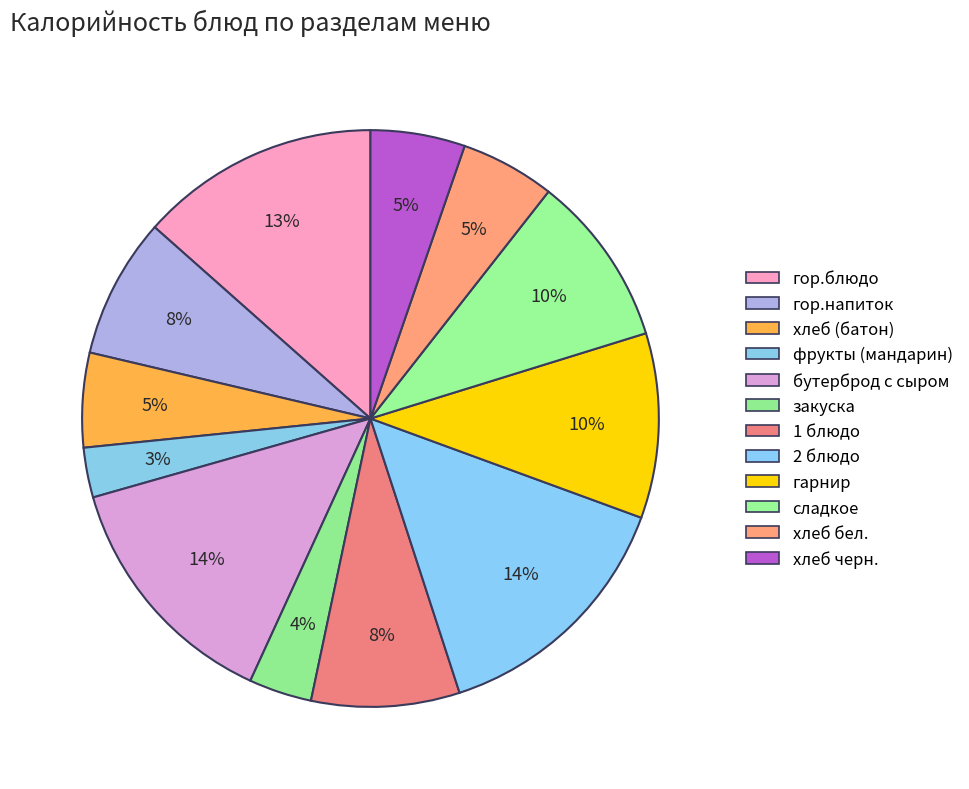

Count the number of slices in the pie.

12